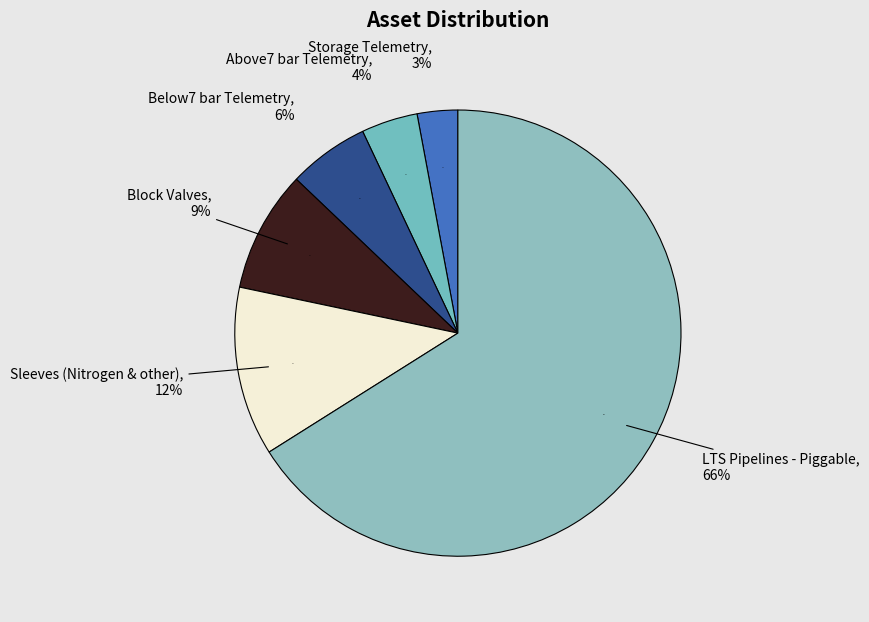

How many segments does this pie chart have?

6